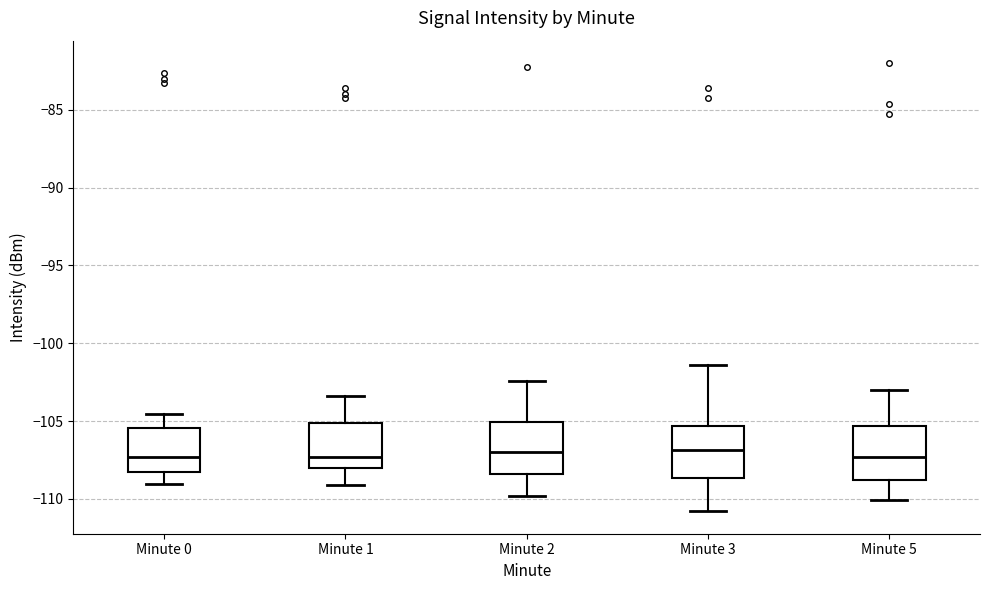

Where is the lower edge of the box for Minute 5 on the y-axis? The values are not printed on the chart, so give them approximately, as read against the axis.

-109.0